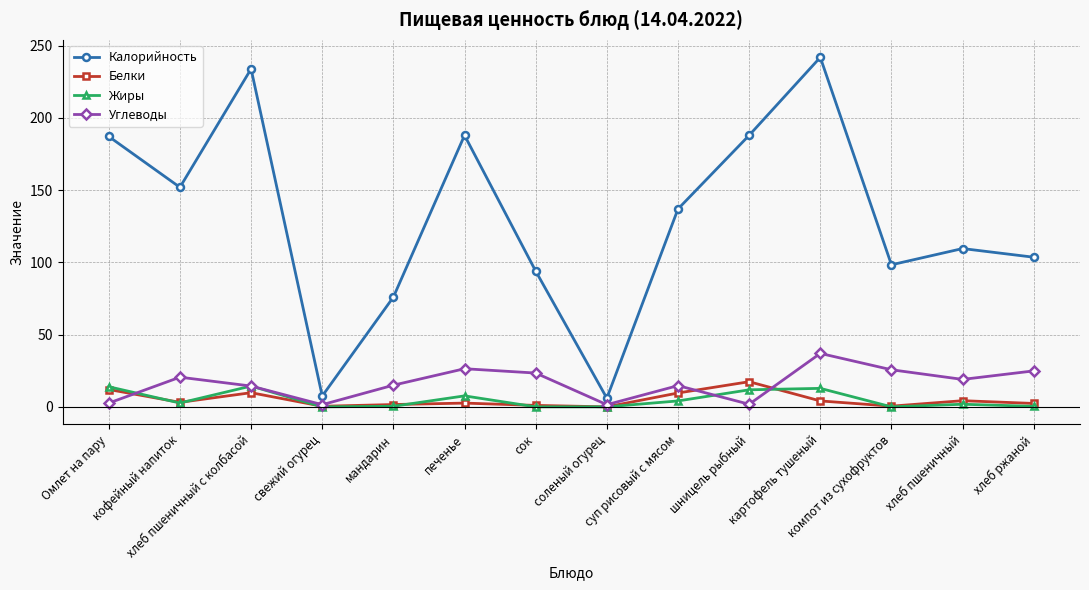

Which series has the largest range (max minus min)?

Калорийность